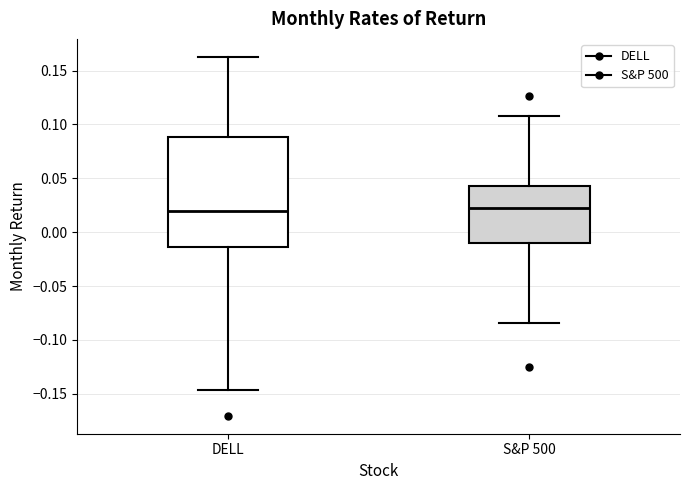

Reading left to right, read every box against the y-axis: the position of its median line, the range the box covers, and the ends of its whiskers. The values are not printed on the chart, so give them approximately, as read against the axis.

DELL: median 0.020, box -0.015 to 0.090, whiskers -0.145 to 0.165
S&P 500: median 0.020, box -0.010 to 0.045, whiskers -0.085 to 0.110